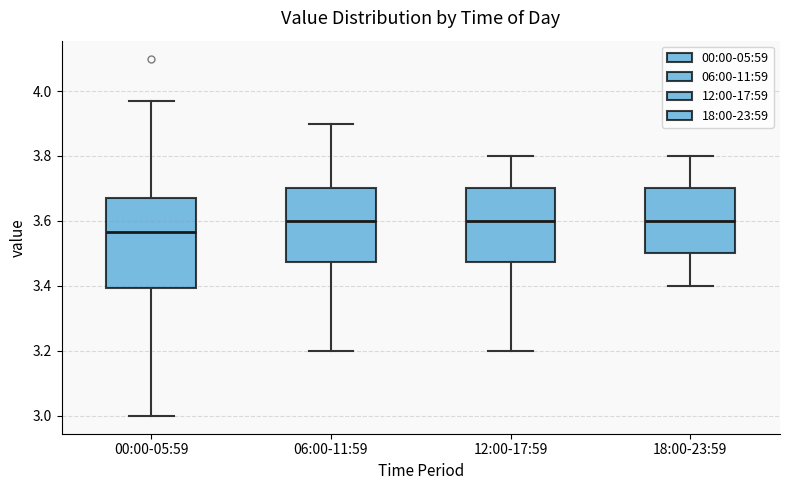

Reading left to right, transcribe this box plot: for each box, give where its median line is, the range the box spans, and where its two whiskers end, as read against the y-axis. The values are not printed on the chart, so give them approximately, as read against the axis.

00:00-05:59: median 3.56, box 3.40 to 3.68, whiskers 3.00 to 3.98
06:00-11:59: median 3.60, box 3.48 to 3.70, whiskers 3.20 to 3.90
12:00-17:59: median 3.60, box 3.48 to 3.70, whiskers 3.20 to 3.80
18:00-23:59: median 3.60, box 3.50 to 3.70, whiskers 3.40 to 3.80